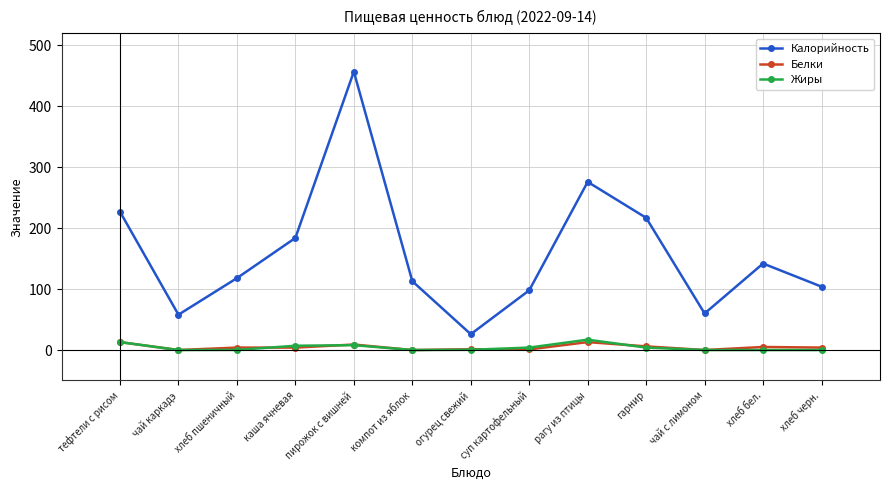

The Калорийность series shows 161.6 at суп картофельный. True or false?

False